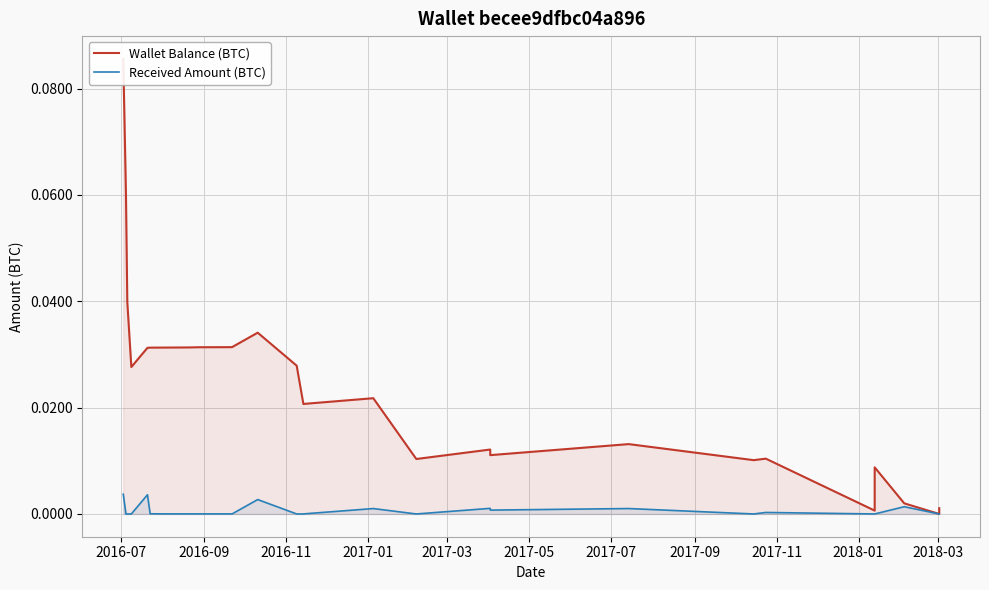

List the series in order of their peak value, highest first.

Wallet Balance (BTC), Received Amount (BTC)